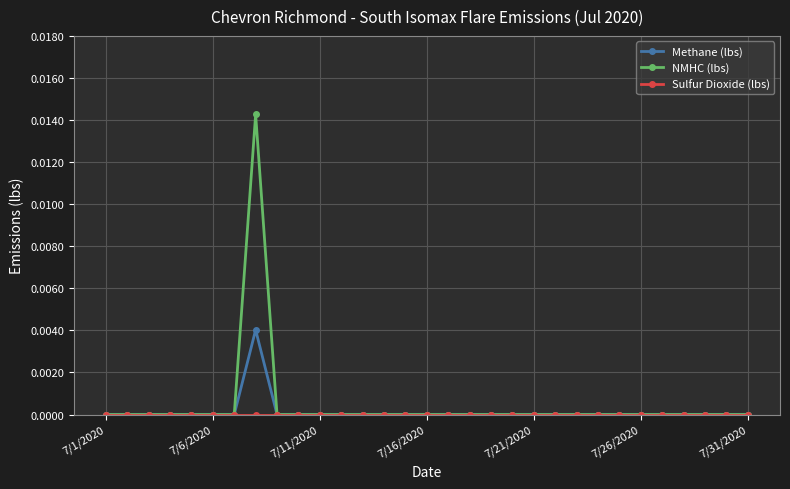

Which series has the widest spread of values?

NMHC (lbs)